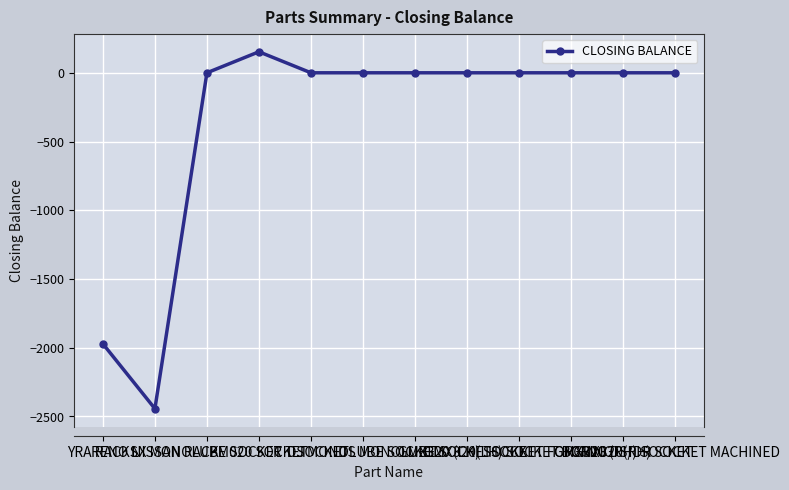

The chart shows a value of -1030 at GMX320(RH) SOCKET MACHINED. True or false?

False